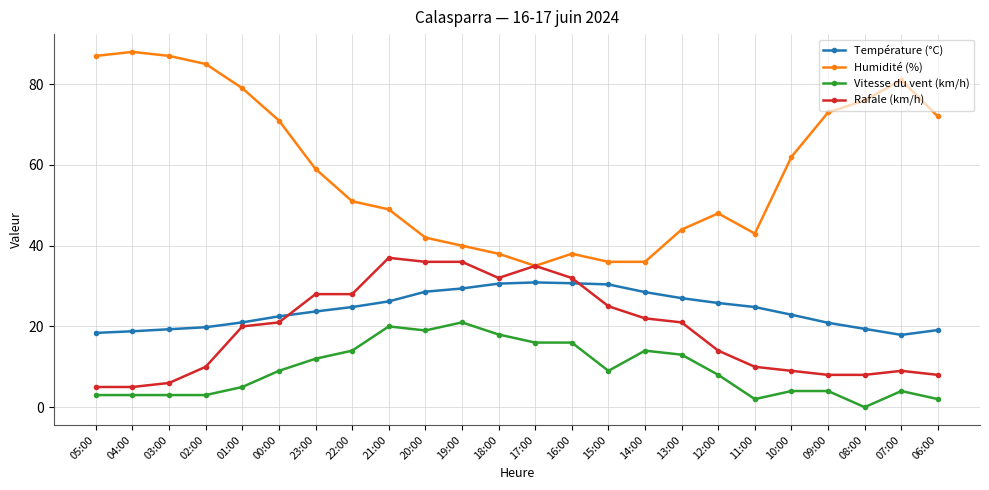

Rank the series by their maximum value, from lowest to highest.

Vitesse du vent (km/h), Température (°C), Rafale (km/h), Humidité (%)